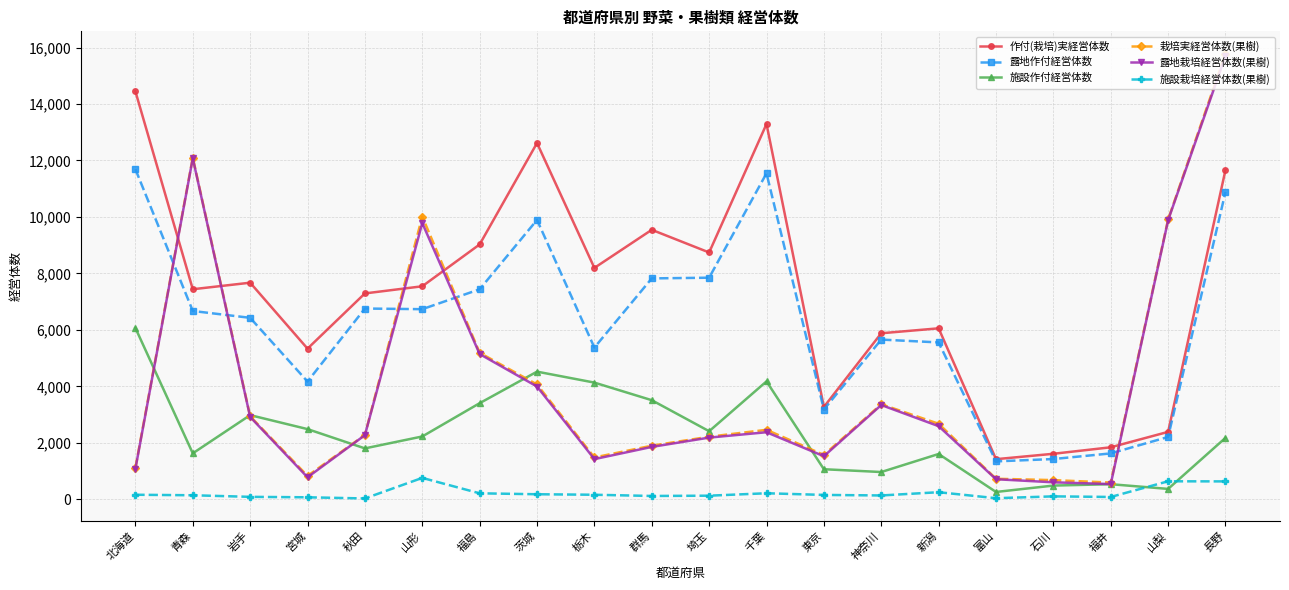

What is the maximum value shown in the chart?

15785